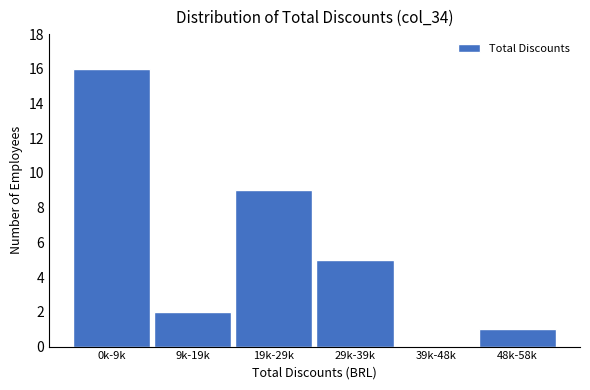

Reading left to right, what are all the values shown in this chart?

0k-9k=16	9k-19k=2	19k-29k=9	29k-39k=5	39k-48k=0	48k-58k=1